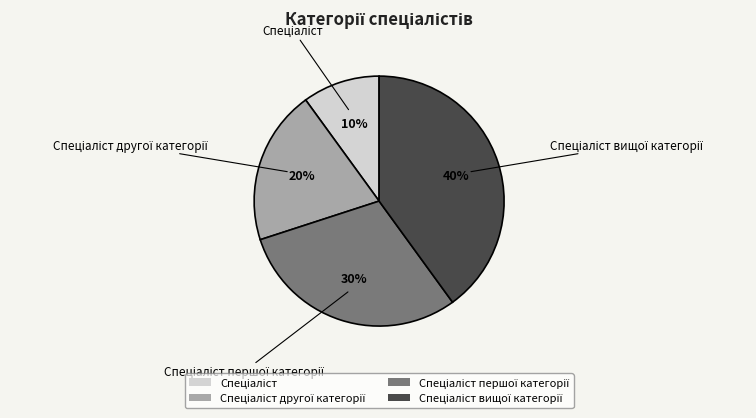

To the nearest percent, what is the average slice percentage?

25%